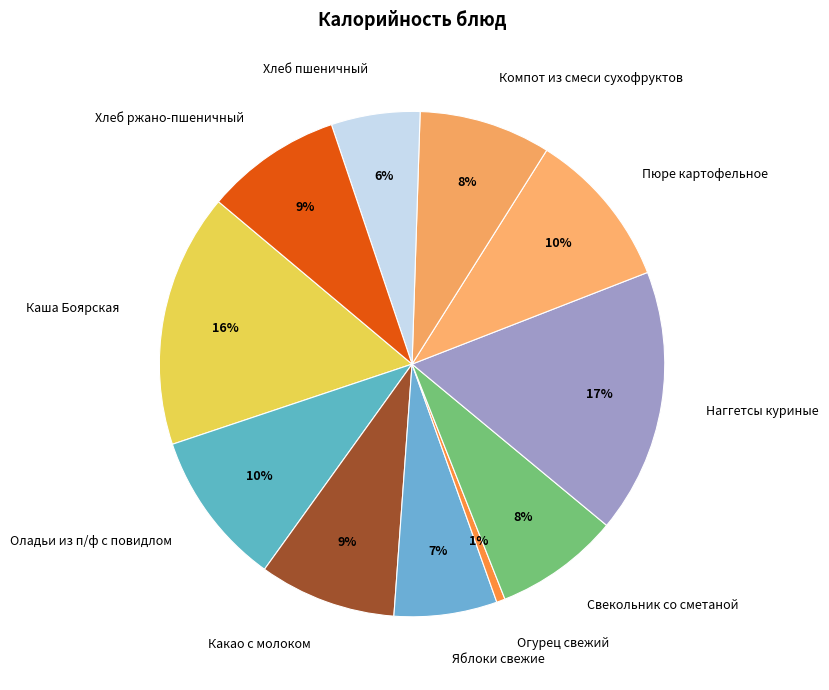

Is there a majority slice in this chart?

No